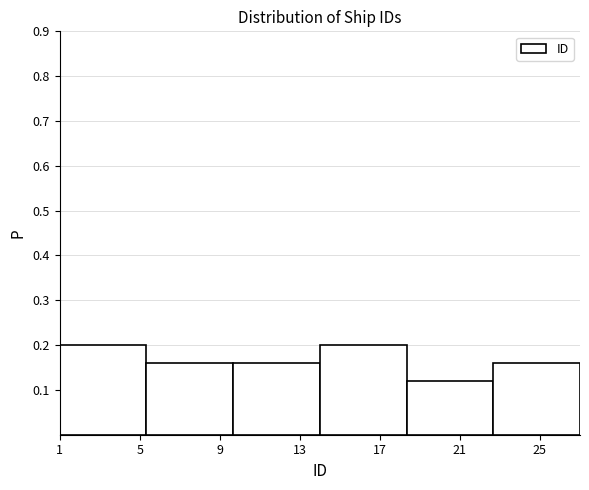

Reading left to right, list every bar in this chart as the range it spans on the x-axis followed by its height. Neither the bar edges nor the heights are printed on the chart, so give them approximately, as read against the axes.

1.0 to 5.5: 0.20
5.5 to 9.5: 0.16
9.5 to 14.0: 0.16
14.0 to 18.5: 0.20
18.5 to 22.5: 0.12
22.5 to 27.0: 0.16